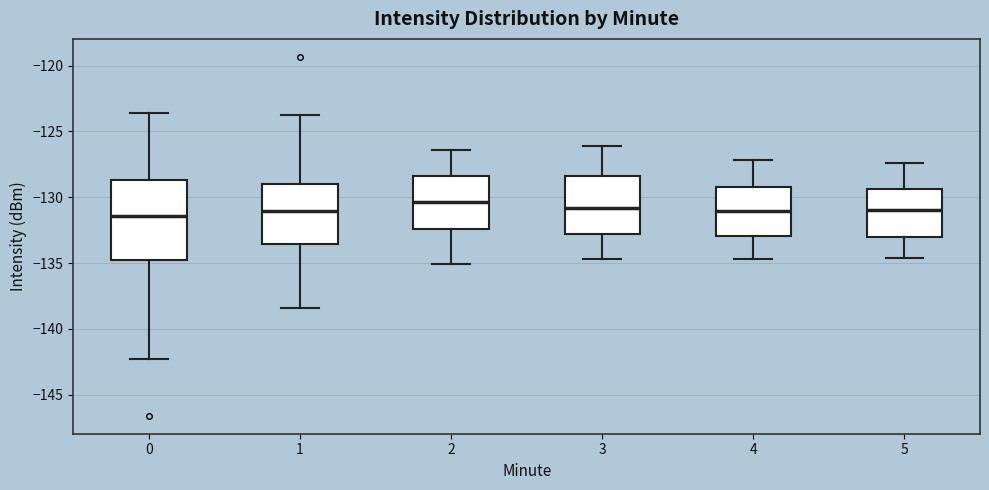

Reading left to right, read every box against the y-axis: the position of its median line, the range the box covers, and the ends of its whiskers. The values are not printed on the chart, so give them approximately, as read against the axis.

0: median -131.5, box -134.5 to -128.5, whiskers -142.5 to -123.5
1: median -131.0, box -133.5 to -129.0, whiskers -138.5 to -123.5
2: median -130.5, box -132.5 to -128.5, whiskers -135.0 to -126.5
3: median -131.0, box -133.0 to -128.5, whiskers -134.5 to -126.0
4: median -131.0, box -133.0 to -129.0, whiskers -134.5 to -127.0
5: median -131.0, box -133.0 to -129.5, whiskers -134.5 to -127.5